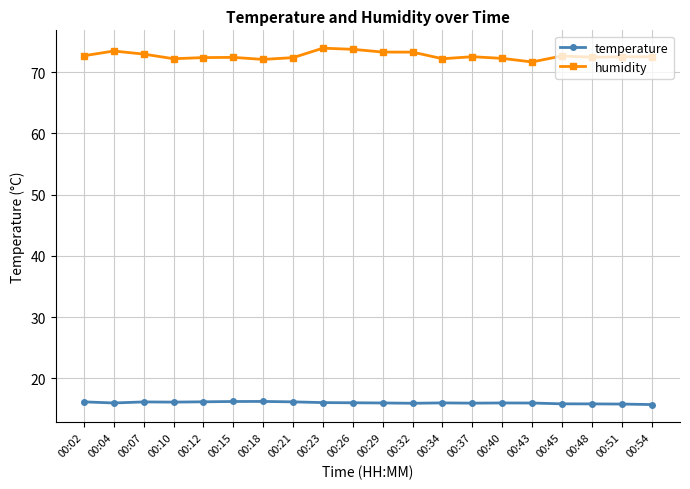

Count the number of data series in this chart.

2